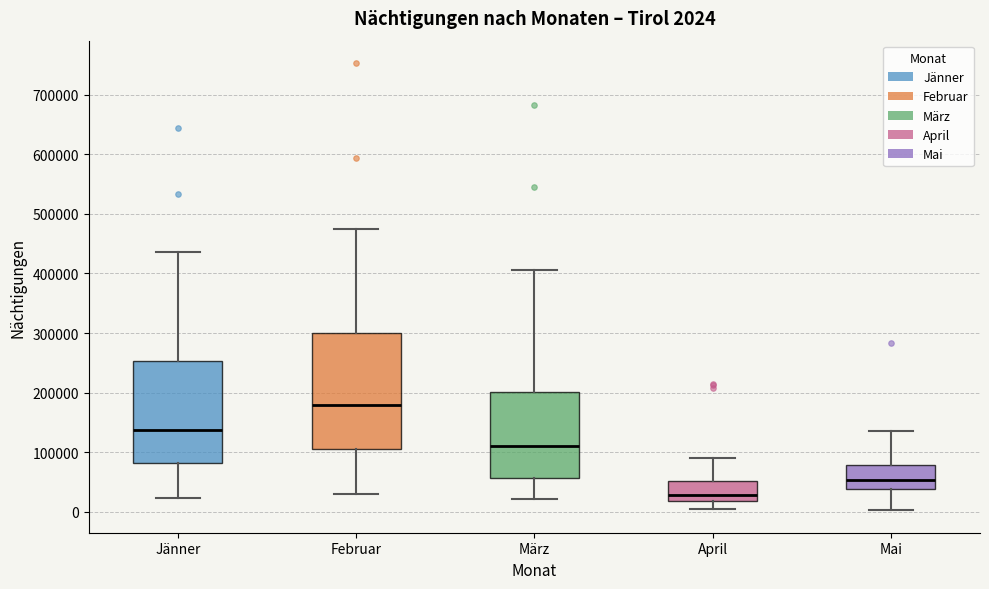

Which box's median line is the highest?

Februar